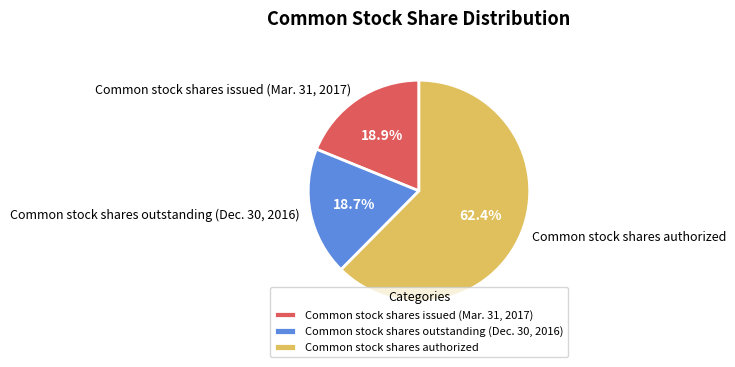

Between Common stock shares authorized and Common stock shares issued (Mar. 31, 2017), which is larger?

Common stock shares authorized